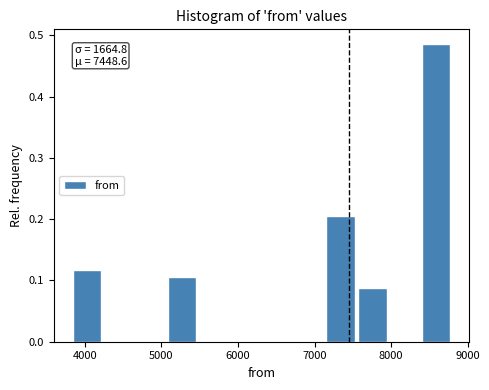

Over which range of the x-axis is the bar tallest?

8400 to 8800